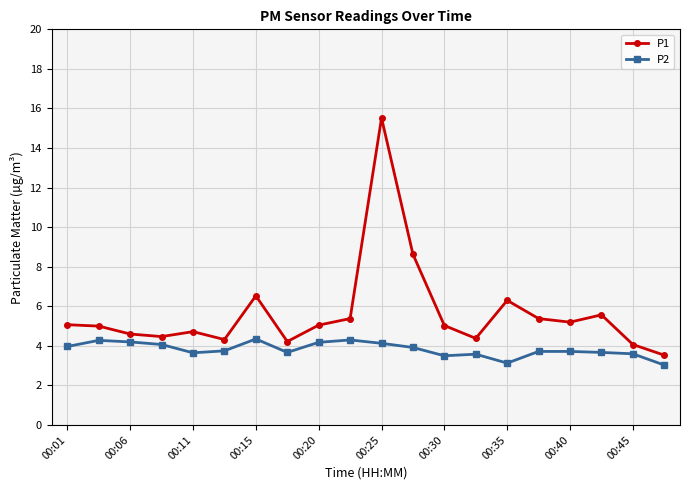

How many lines are shown in the chart?

2